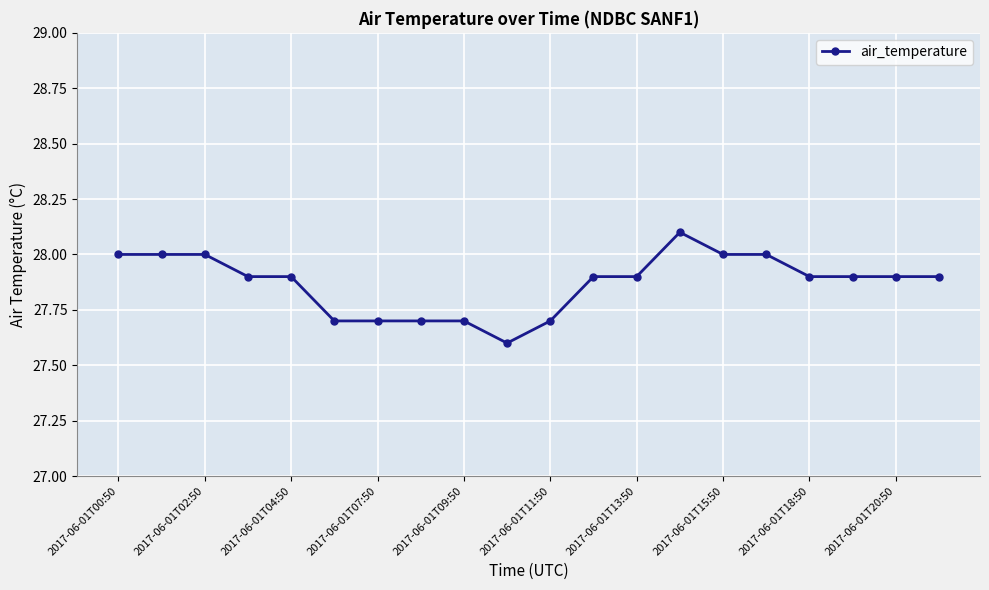

What is the difference between the maximum and second lowest values?

0.4